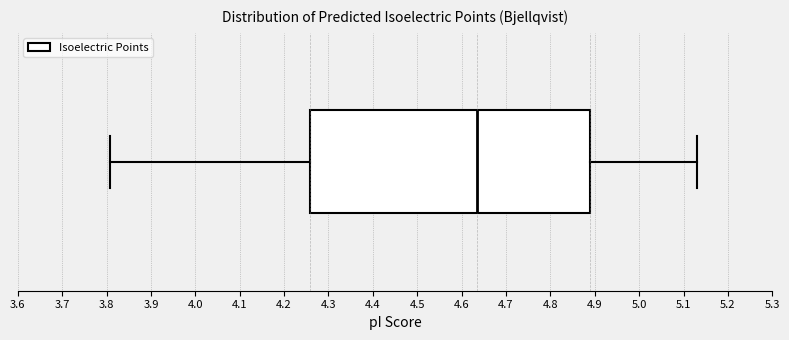

Transcribe this box plot: give where the median line is, the range the box spans, and where the two whiskers end, as read against the x-axis. The values are not printed on the chart, so give them approximately, as read against the axis.

median 4.64, box 4.26 to 4.89, whiskers 3.81 to 5.13